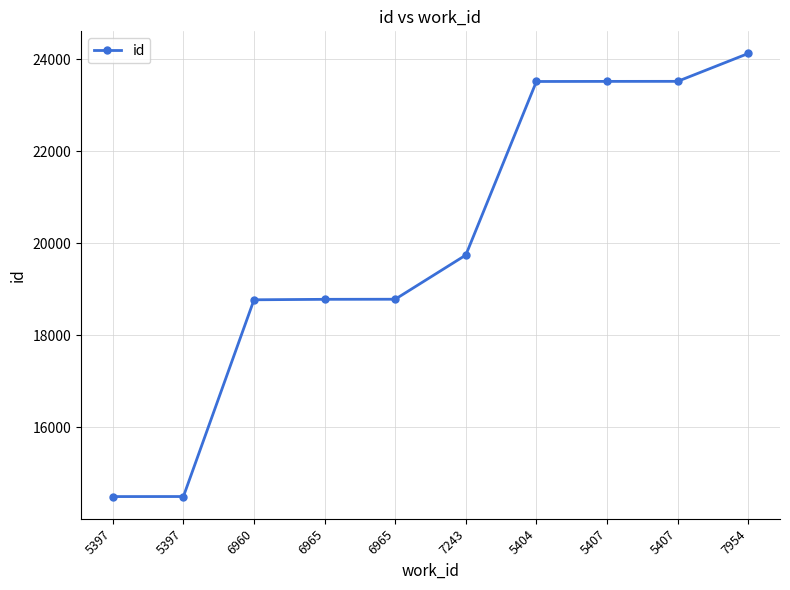

At which label does the data first exceed 19741?

5404